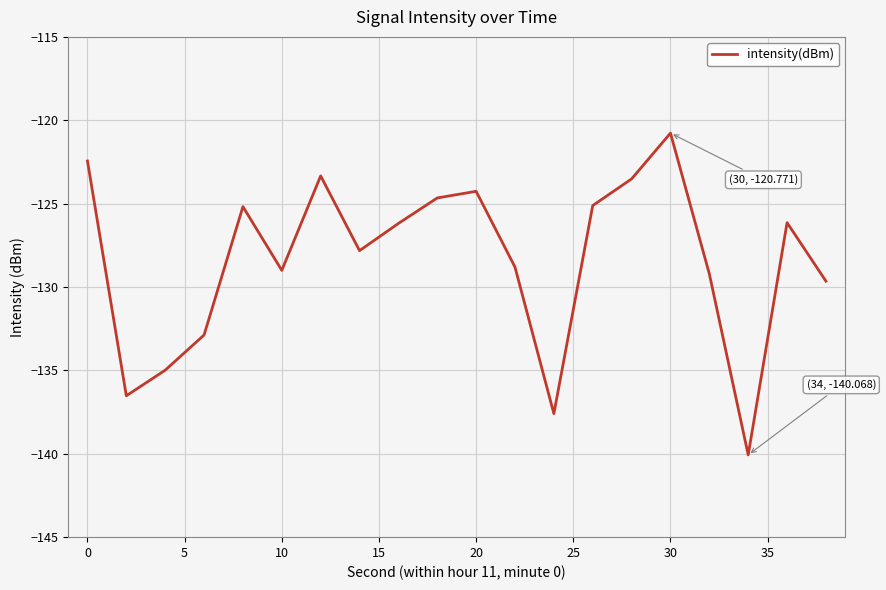

Does the chart display data point markers on the line(s)?

No